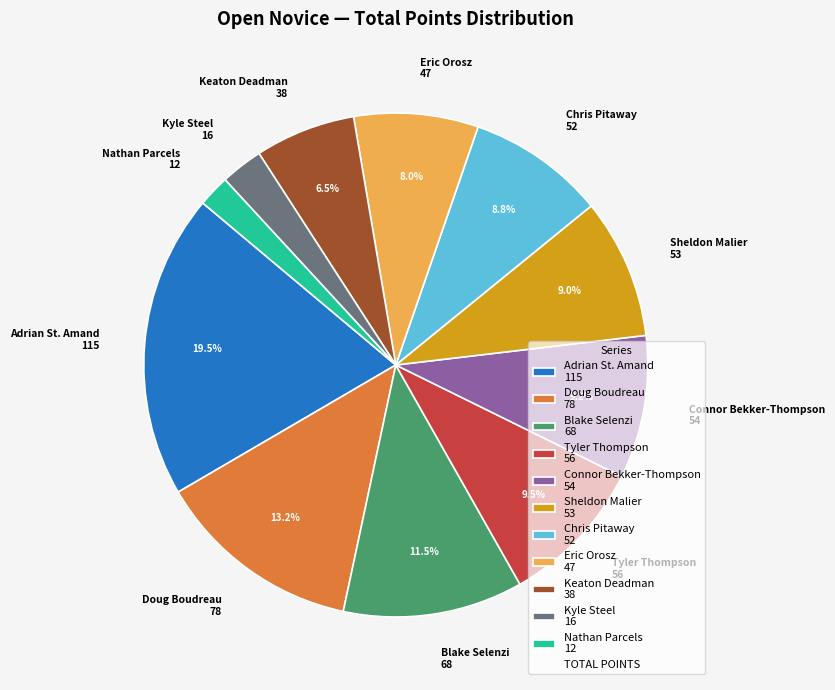

Which category has the biggest portion of the pie?

Adrian St. Amand